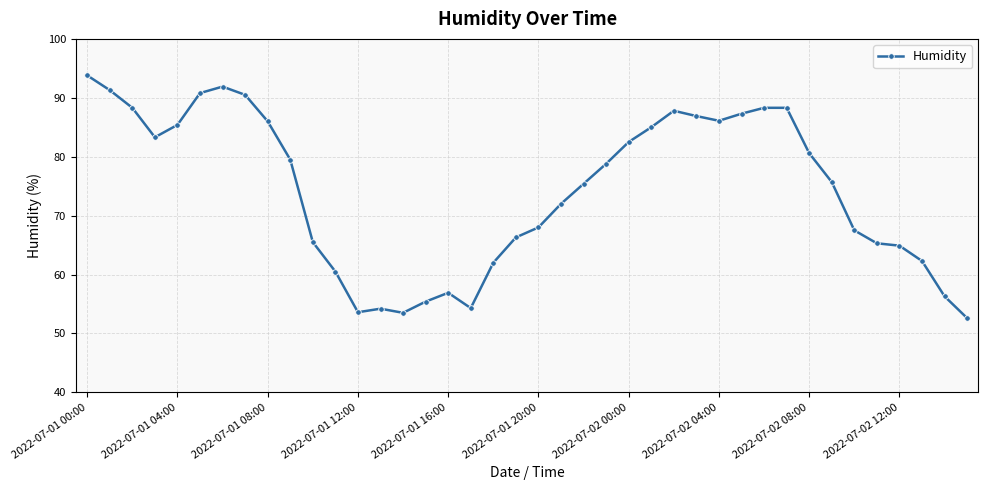

What is the maximum value shown in the chart?

93.8